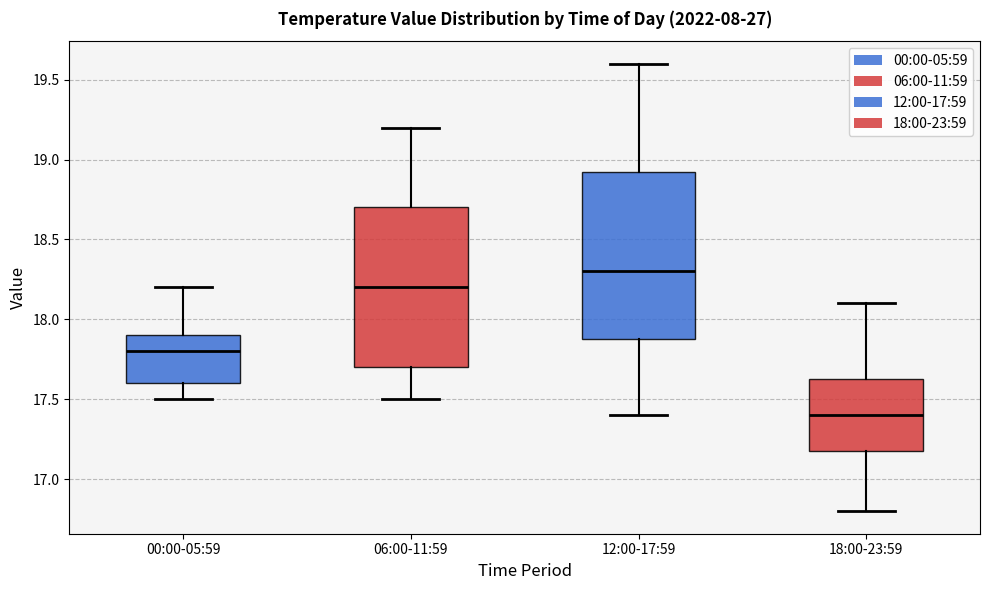

Reading left to right, transcribe this box plot: for each box, give where its median line is, the range the box spans, and where its two whiskers end, as read against the y-axis. The values are not printed on the chart, so give them approximately, as read against the axis.

00:00-05:59: median 17.80, box 17.60 to 17.90, whiskers 17.50 to 18.20
06:00-11:59: median 18.20, box 17.70 to 18.70, whiskers 17.50 to 19.20
12:00-17:59: median 18.30, box 17.90 to 18.95, whiskers 17.40 to 19.60
18:00-23:59: median 17.40, box 17.20 to 17.65, whiskers 16.80 to 18.10